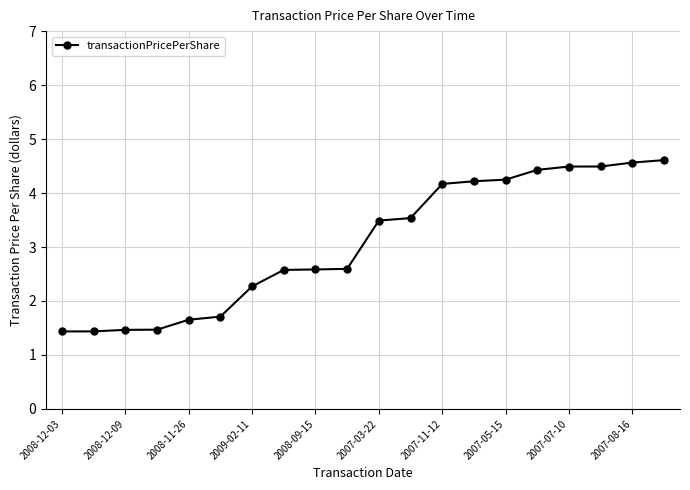

How many values are below 3?

10